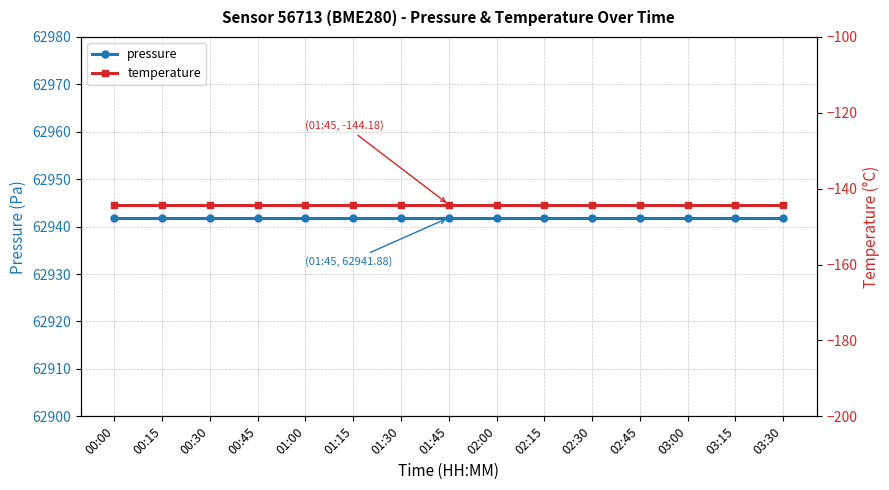

How many lines are shown in the chart?

2